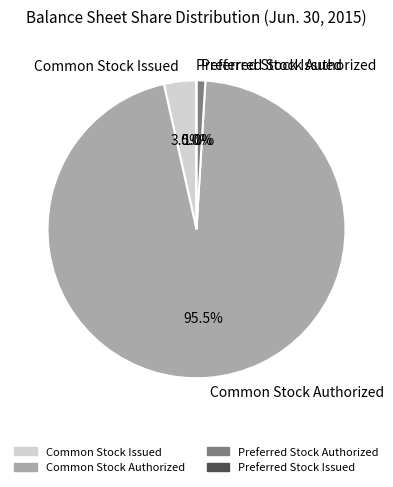

Between Common Stock, Shares Issued and Preferred Stock, Shares Authorized, which is larger?

Common Stock, Shares Issued